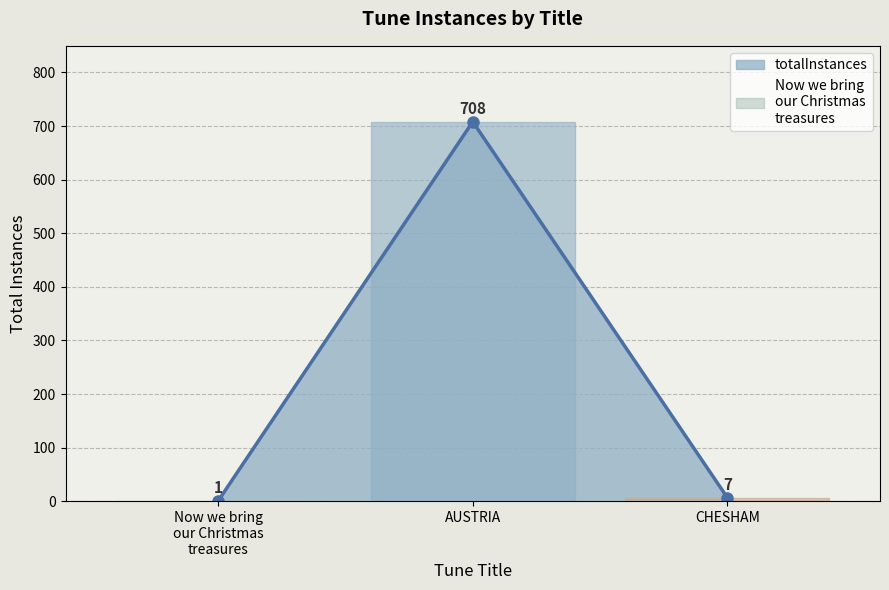

List the labels in order of value, smallest first.

Now we bring
our Christmas
treasures, CHESHAM, AUSTRIA